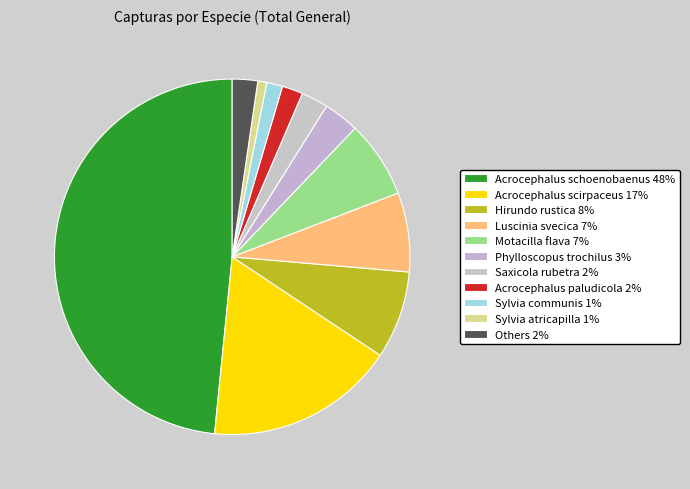

Is there any slice that represents more than half of the pie?

No